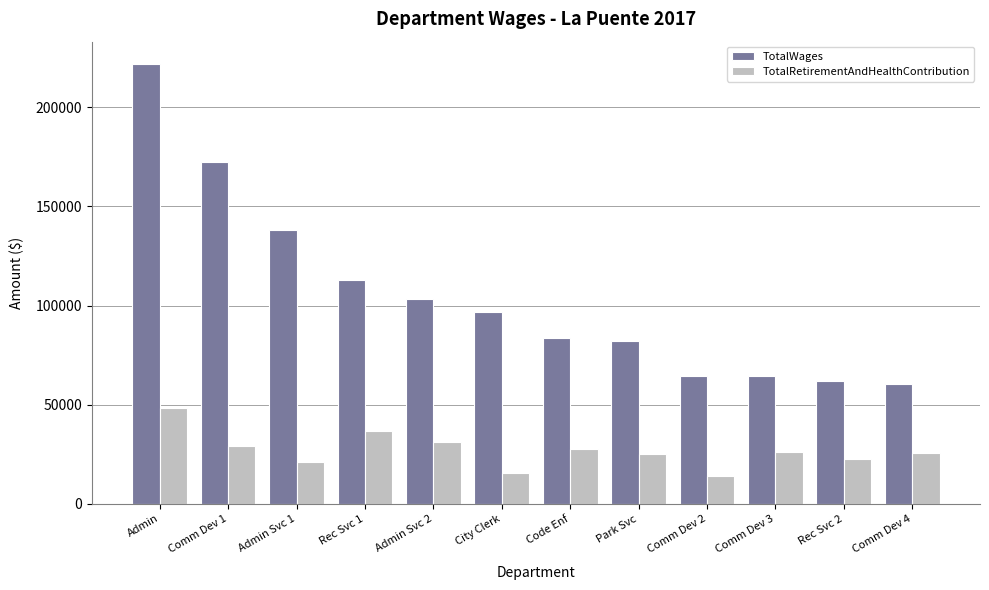

What is the spread (max minus min) of values at Admin Svc 2?

71776